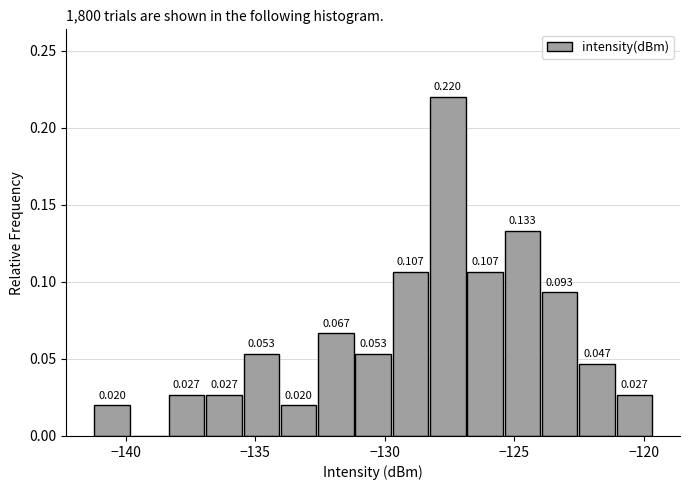

Around what value on the x-axis is the tallest bar? Give the approximate position of its centre, as read against the axis.

-127.5